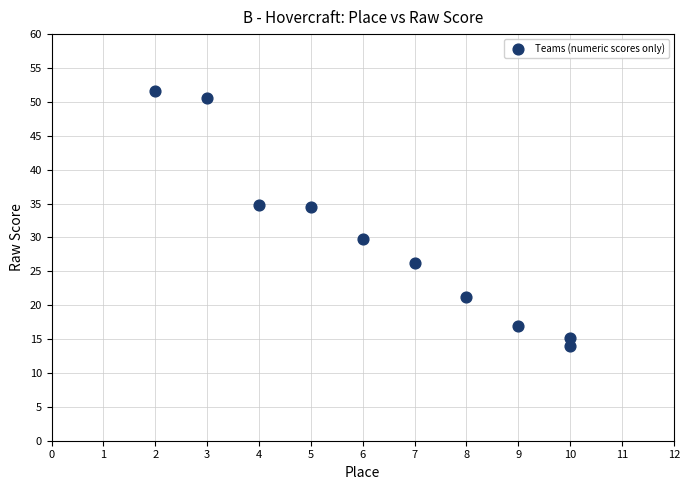

What is the range of Y values (max minus min)?

37.7